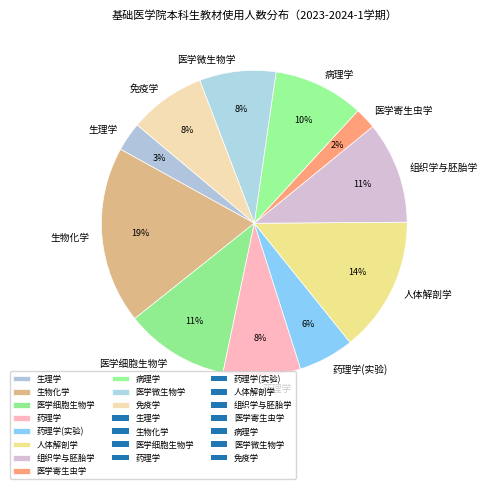

The 医学细胞生物学 slice represents 17% of the pie. True or false?

False